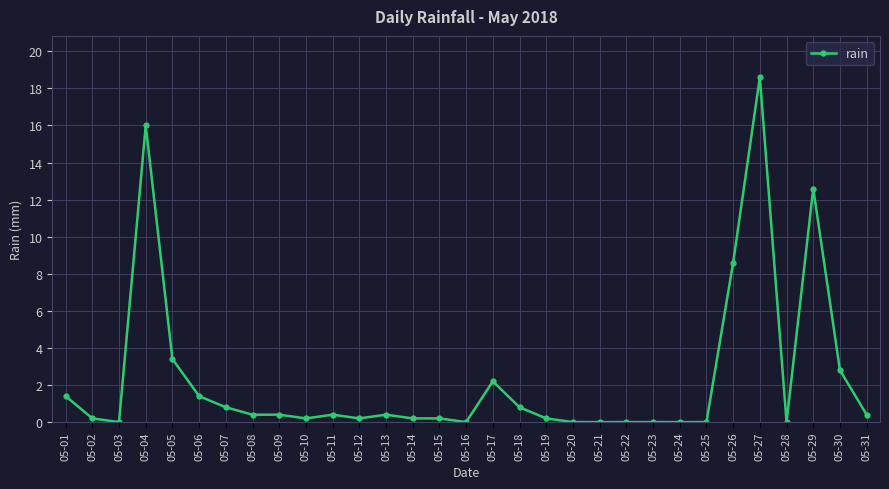

At which category does the data reach its first local peak?

05-04